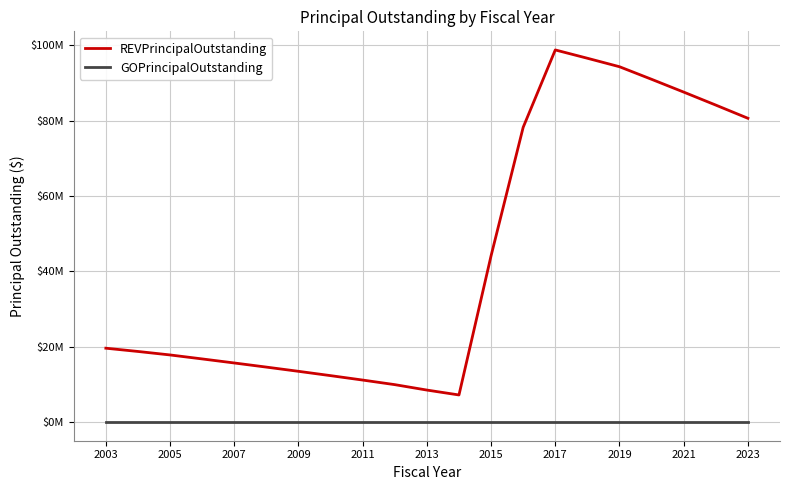

True or false: GOPrincipalOutstanding and REVPrincipalOutstanding intersect in this chart.

False